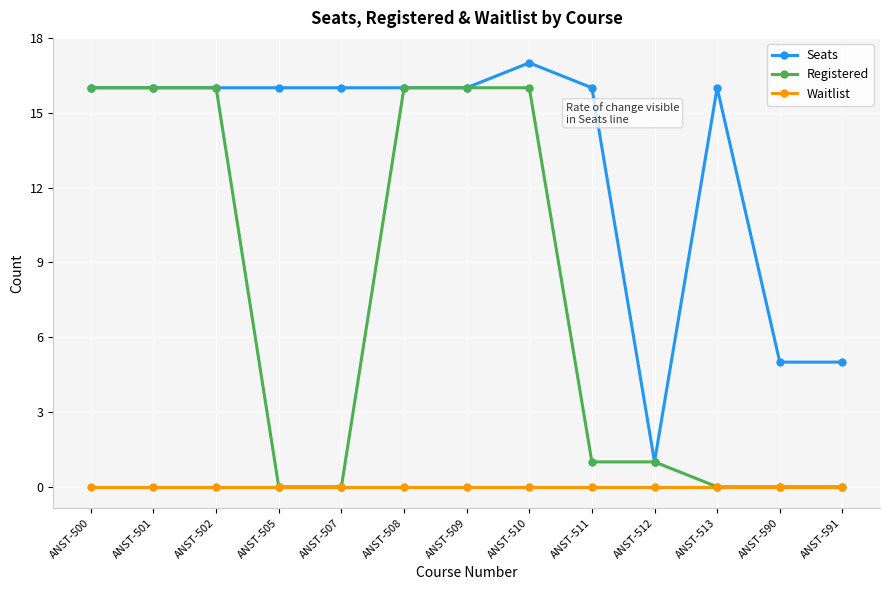

Is it true that Seats equals 16 at ANST-502?

True